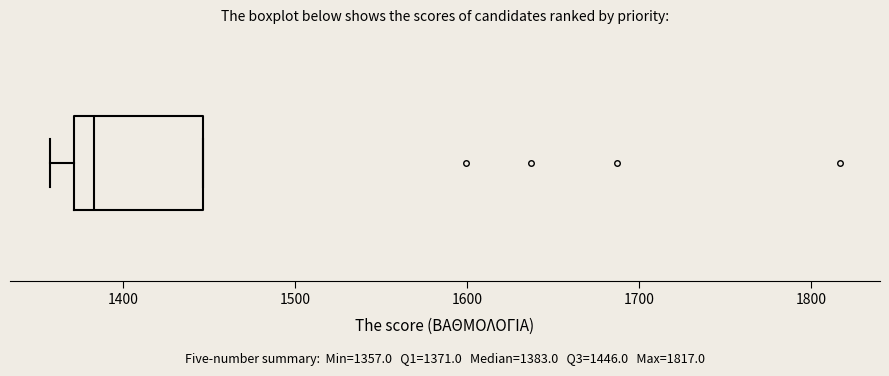

Where is the right edge of the box on the x-axis? The values are not printed on the chart, so give them approximately, as read against the axis.

1450